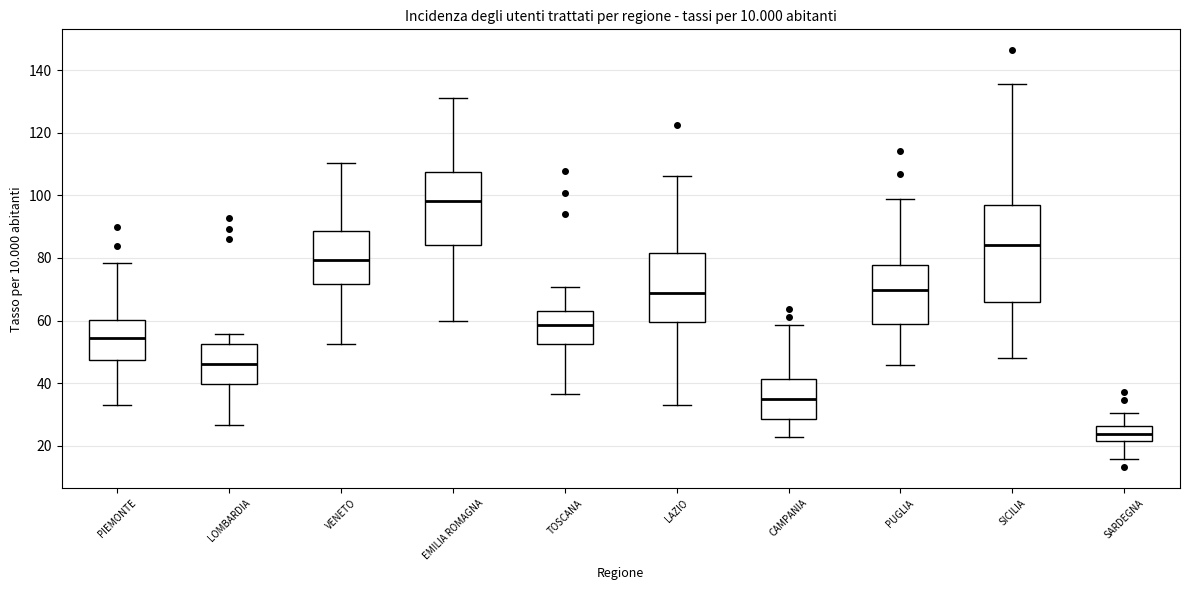

Where does the lower whisker of the box for LOMBARDIA end on the y-axis? The values are not printed on the chart, so give them approximately, as read against the axis.

26